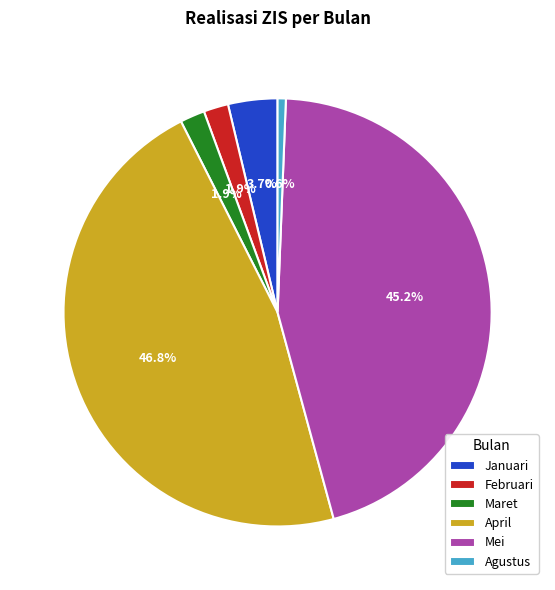

What portion of the pie excludes Mei?

54.8%